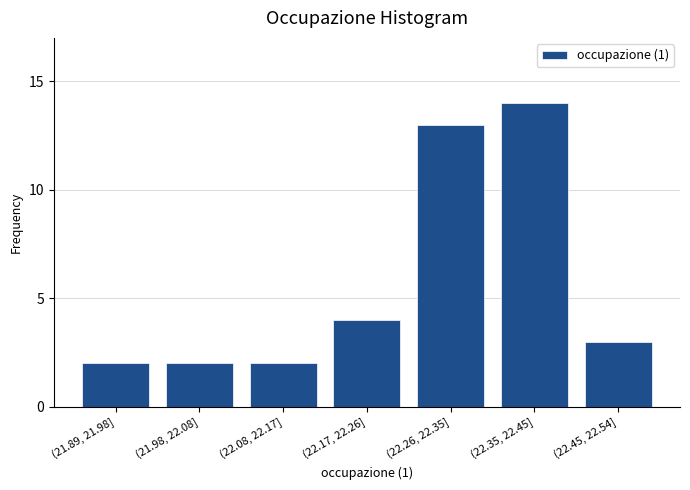

Reading left to right, extract all data points from this chart.

(21.89, 21.98]=2	(21.98, 22.08]=2	(22.08, 22.17]=2	(22.17, 22.26]=4	(22.26, 22.35]=13	(22.35, 22.45]=14	(22.45, 22.54]=3